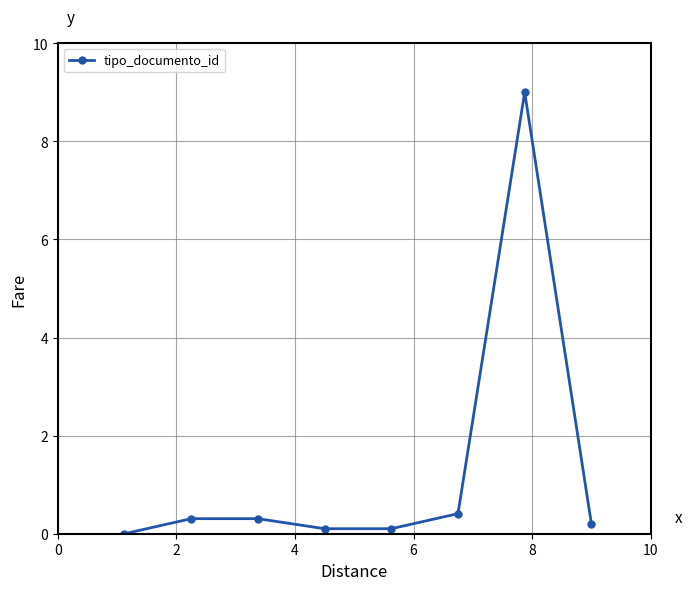

True or false: there are more than 2 points higher than both neighbors.

False